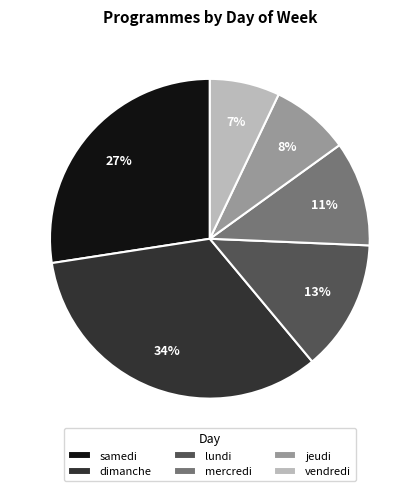

Is it true that jeudi is 17% of the pie?

False